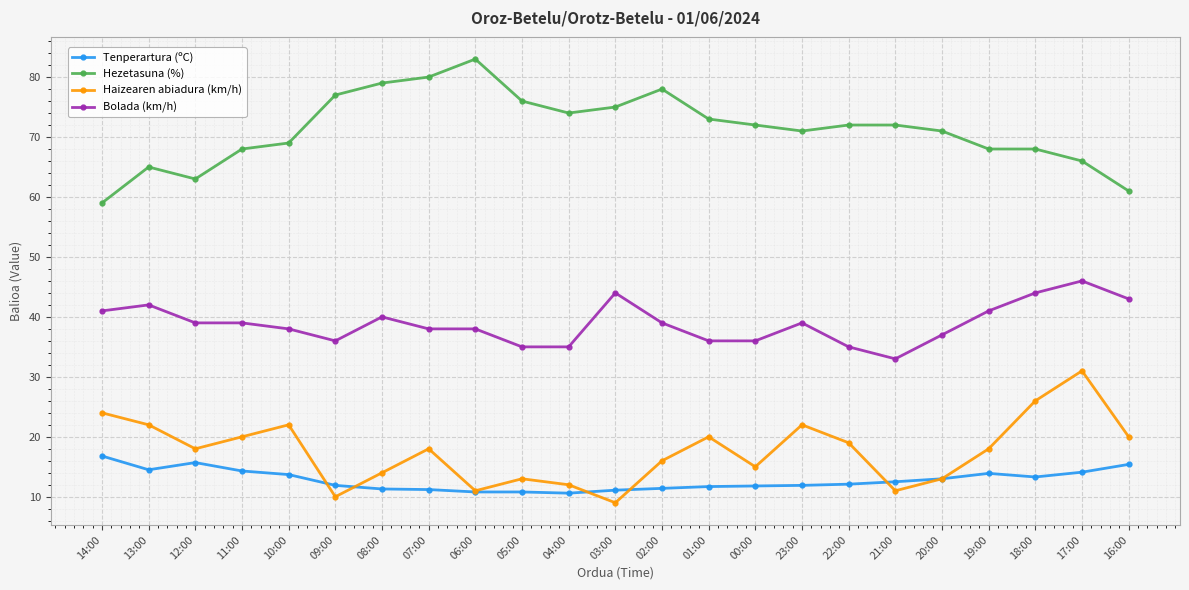

How many lines are shown in the chart?

4